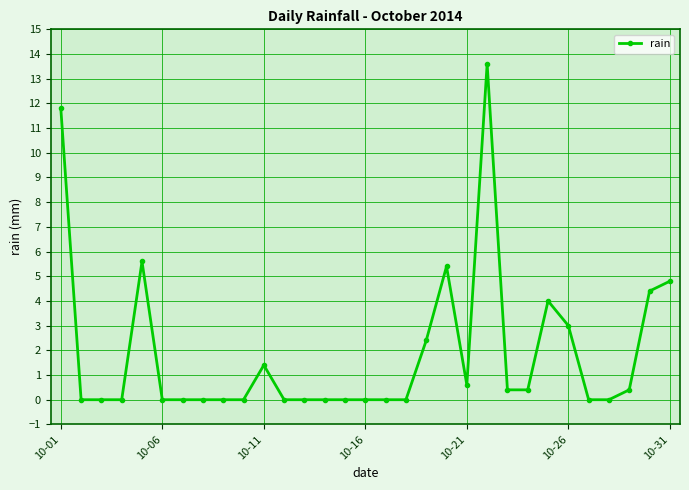

True or false: there are more than 0 points higher than both neighbors.

True